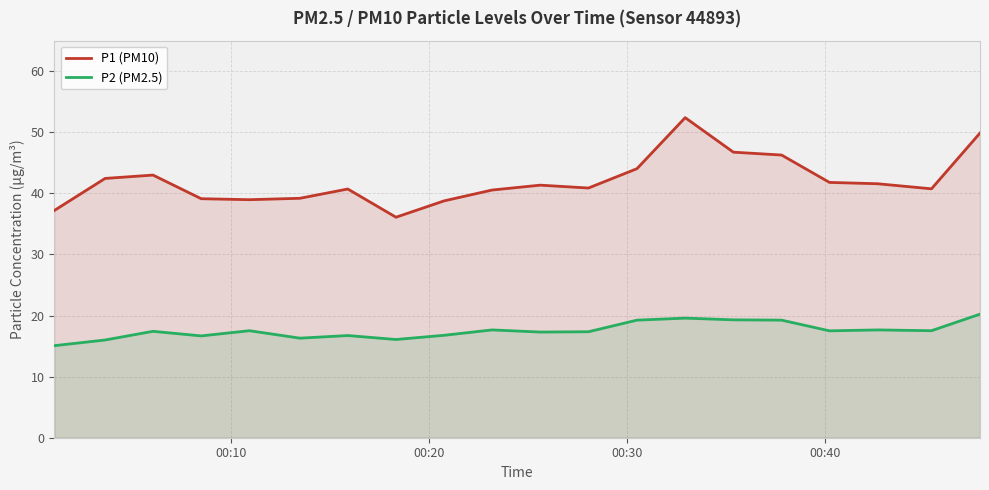

What is the difference between the maximum and minimum values in the P2 (PM2.5) series?

5.2